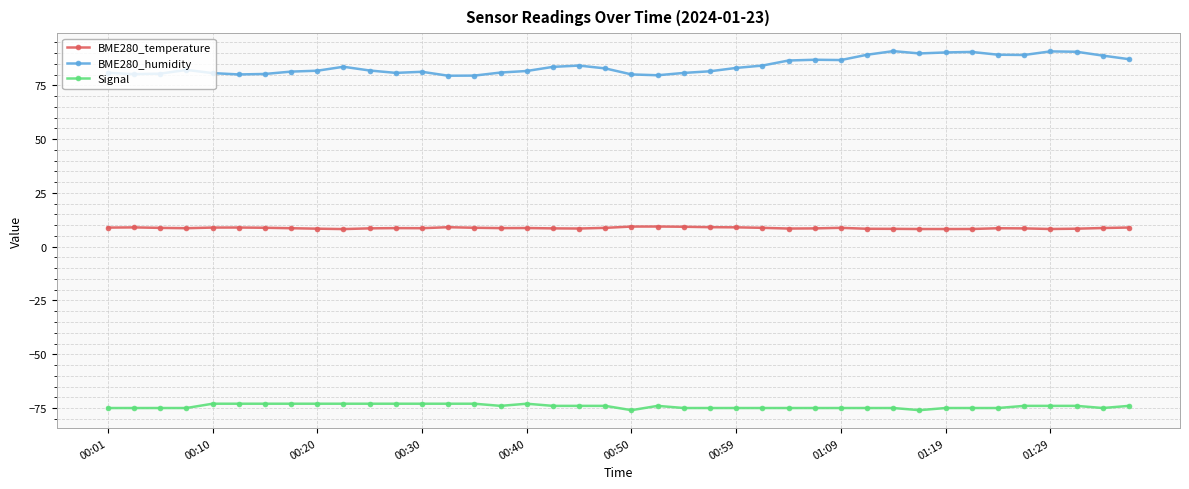

What is the value of the BME280_temperature point at the 26th from the left?

8.8